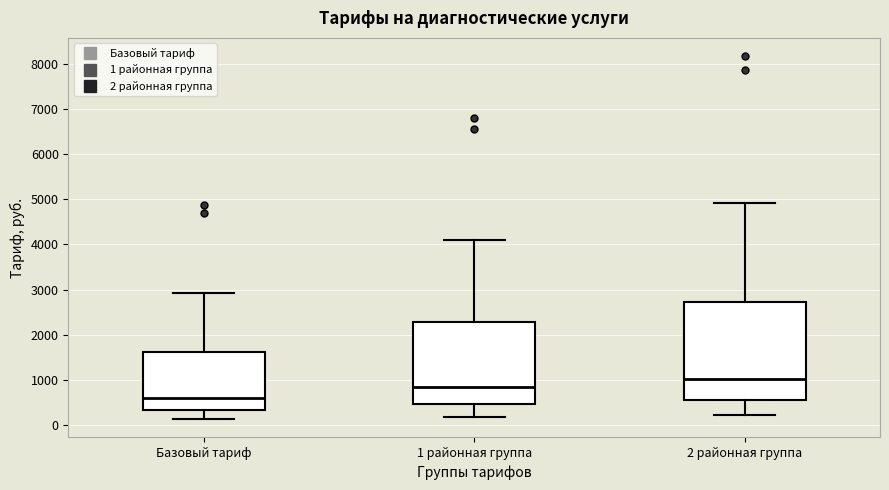

Which box has the highest median line?

2 районная группа